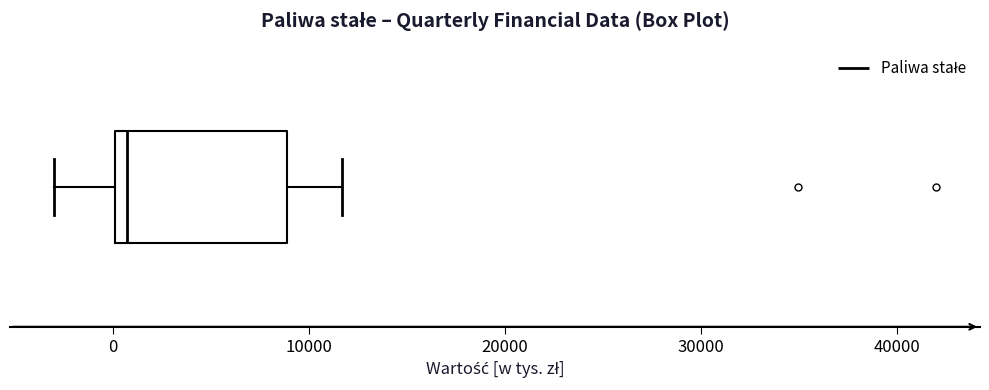

Where does the median line of the box sit on the x-axis? The values are not printed on the chart, so give them approximately, as read against the axis.

1000